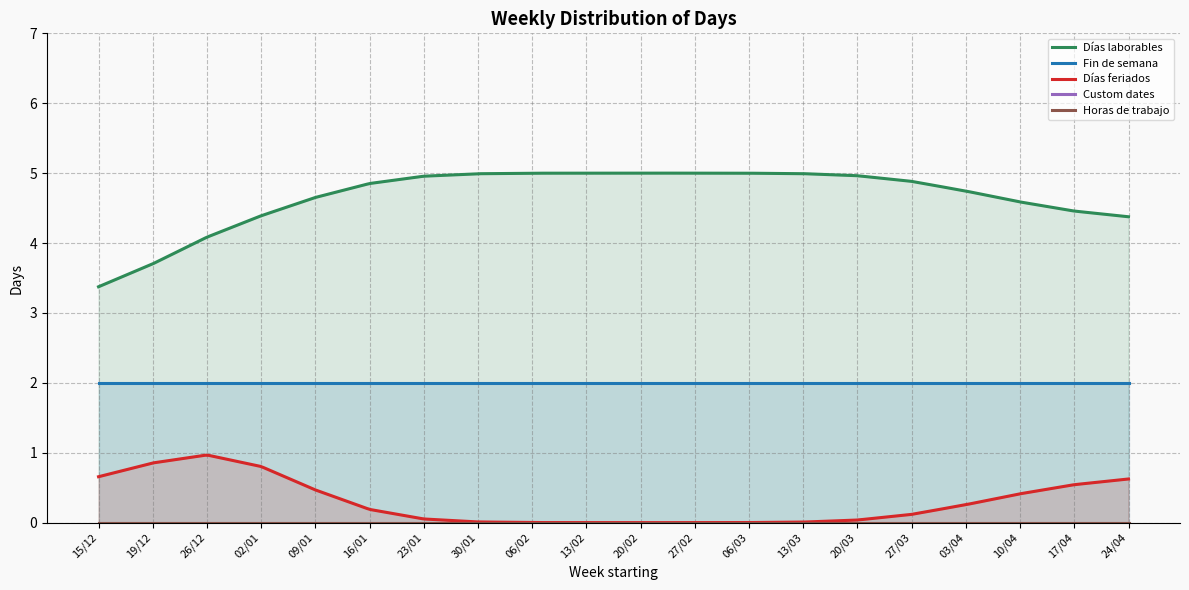

How many lines are shown in the chart?

5